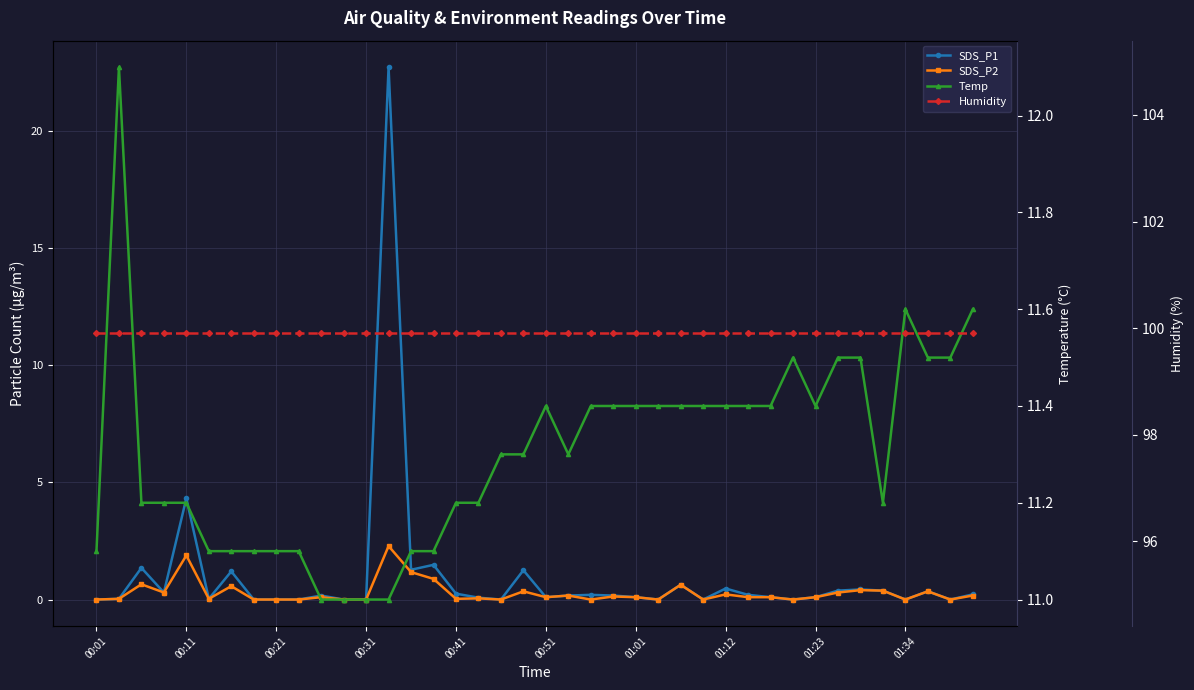

At which category is the sum across all series the highest?

13